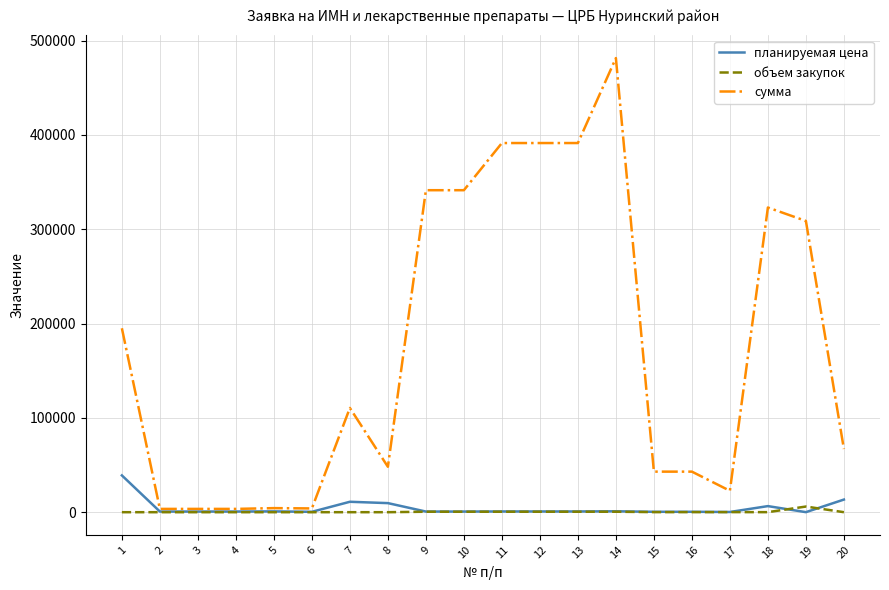

Which series has the largest total across all categories?

сумма